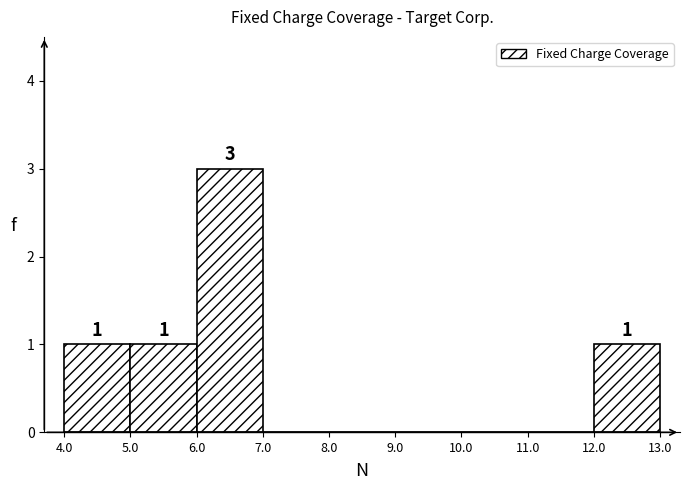

Which range on the x-axis has the tallest bar?

6.0 to 7.0